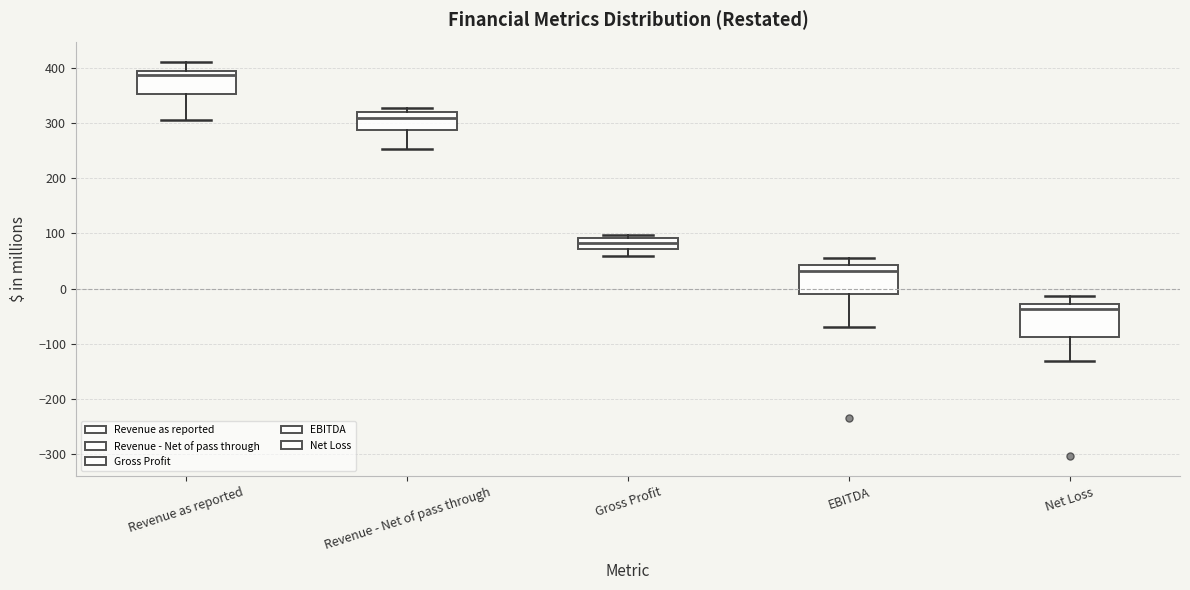

Which box has the lowest median line?

Net Loss